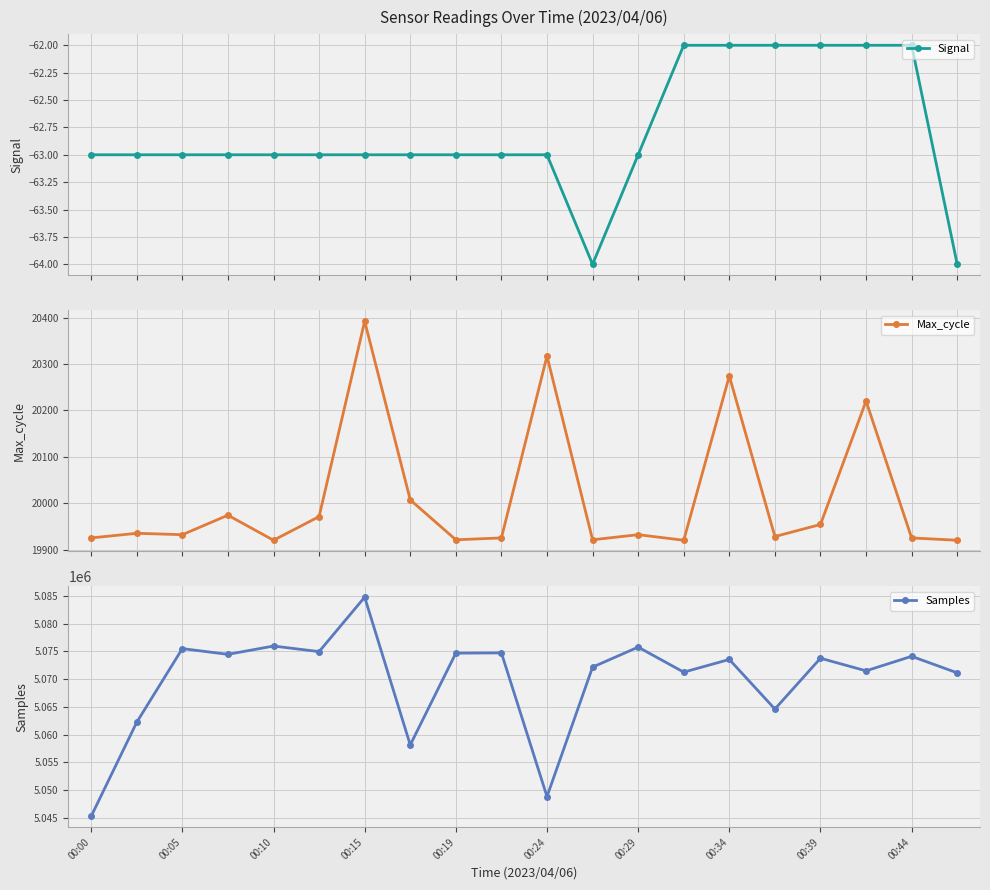

True or false: Max_cycle has more than 0 points higher than both neighbors.

True